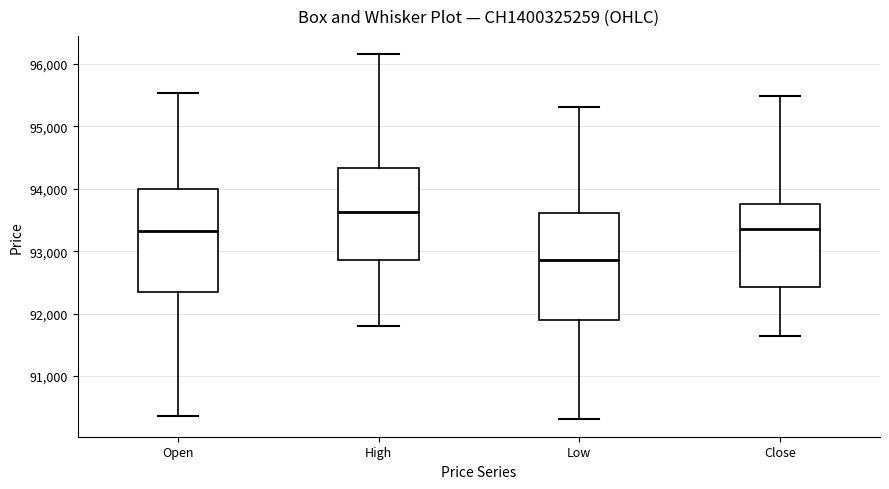

Where does the lower whisker of the box for High end on the y-axis? The values are not printed on the chart, so give them approximately, as read against the axis.

91800